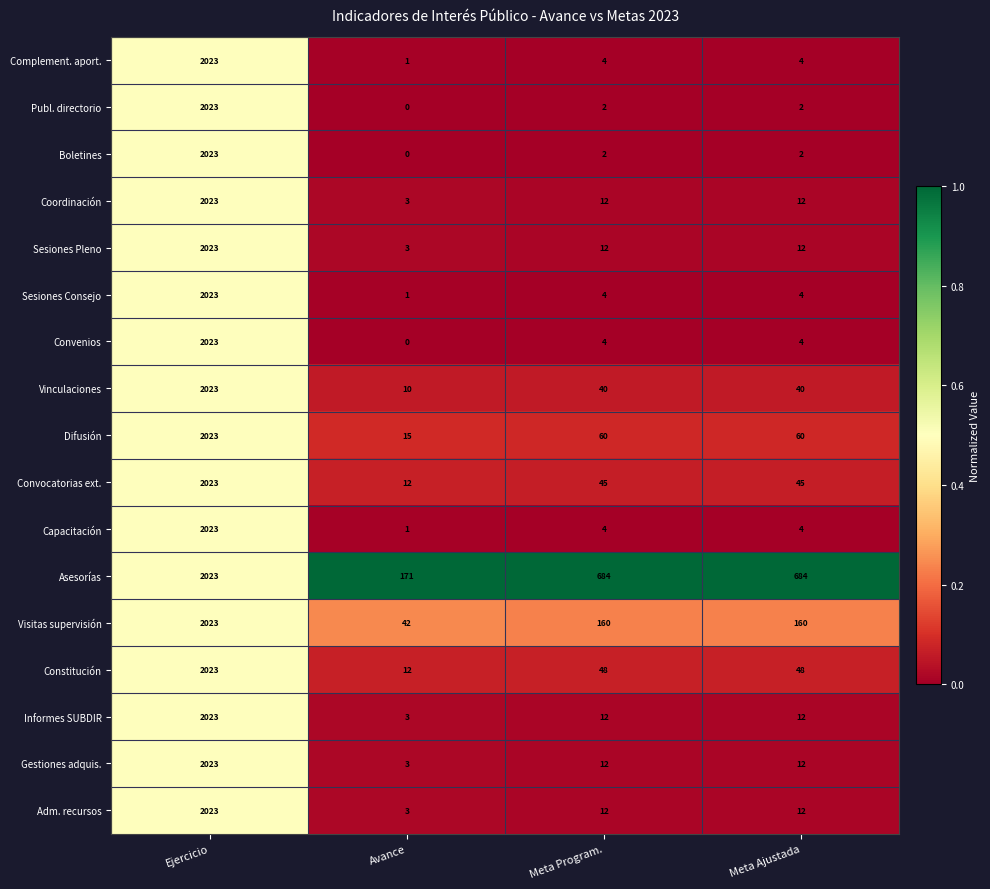

What is the maximum value shown in the chart?

2023